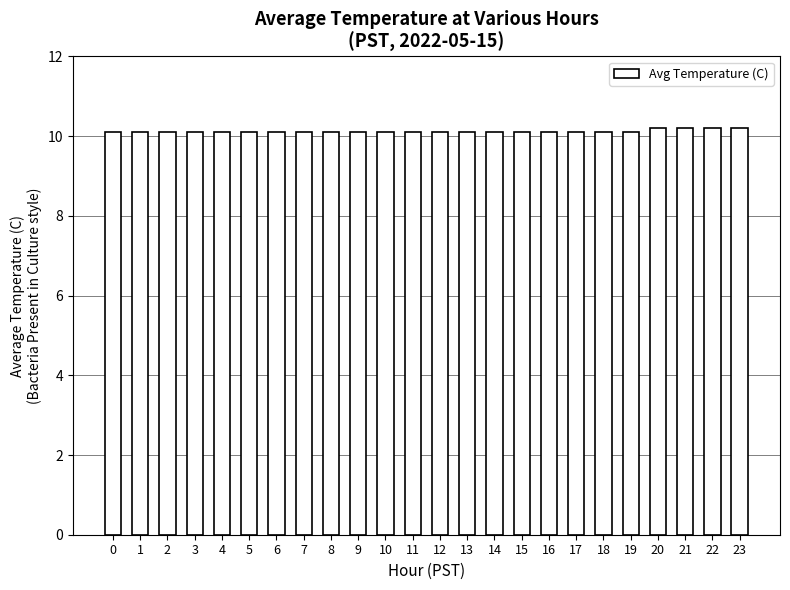

What is the smallest value displayed?

10.1